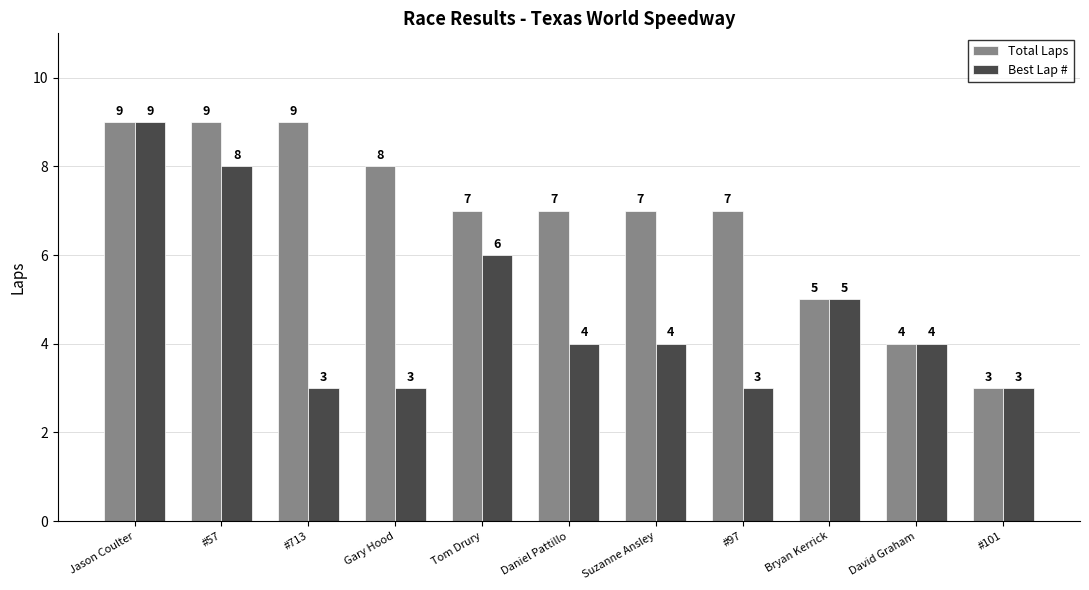

How many groups of bars are there?

11